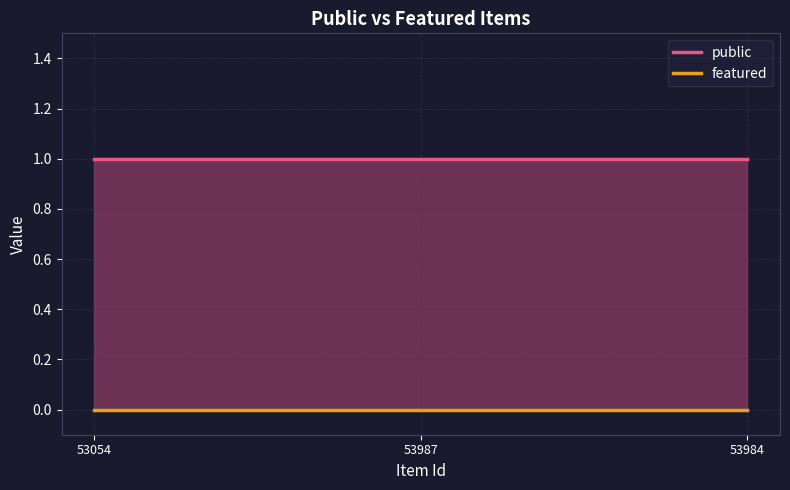

Rank the categories by featured value from lowest to highest.

53054, 53987, 53984